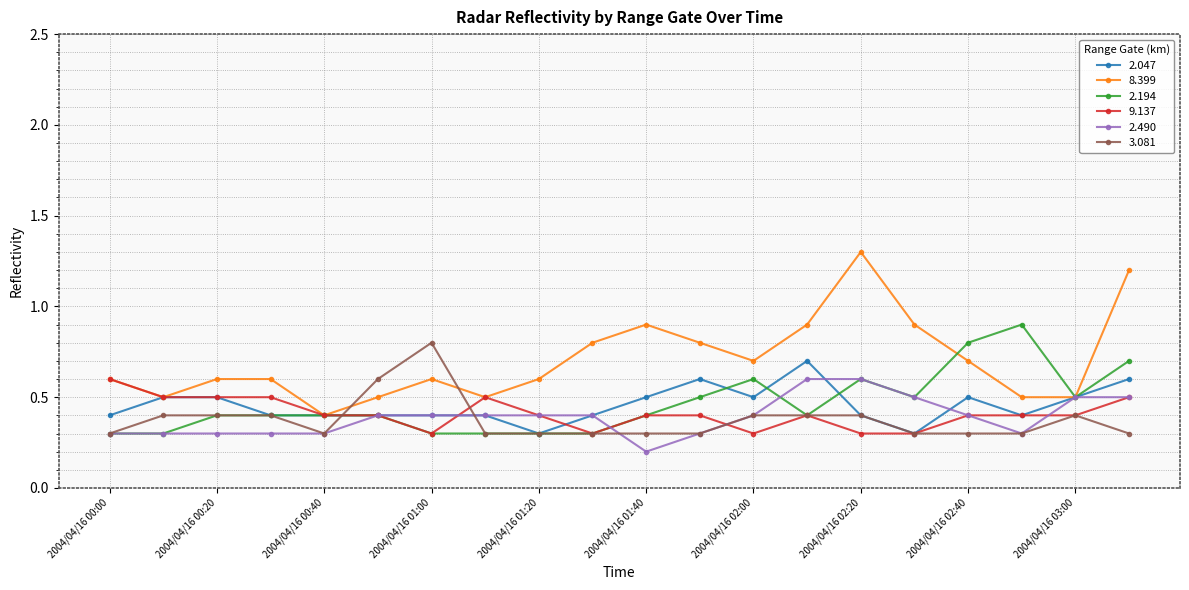

What is the highest value of the 8.399 series?

1.3